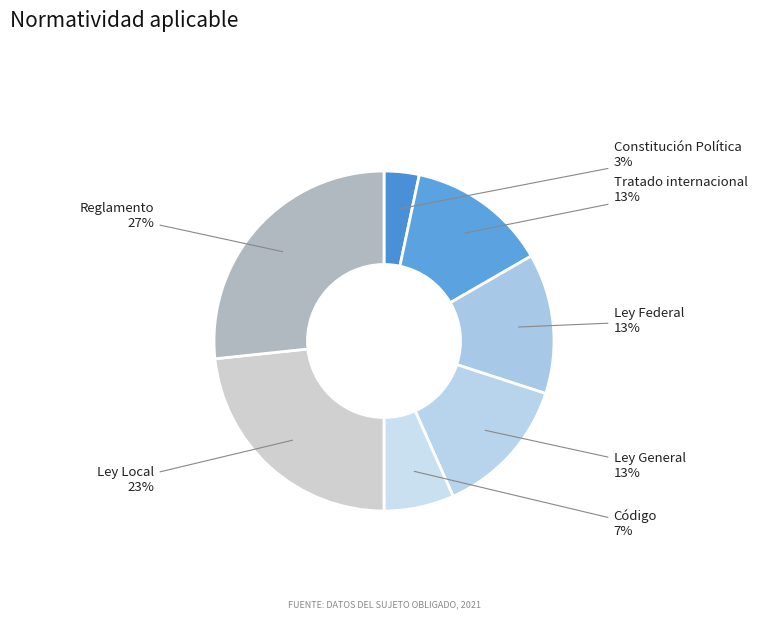

Count the number of slices in the pie.

7